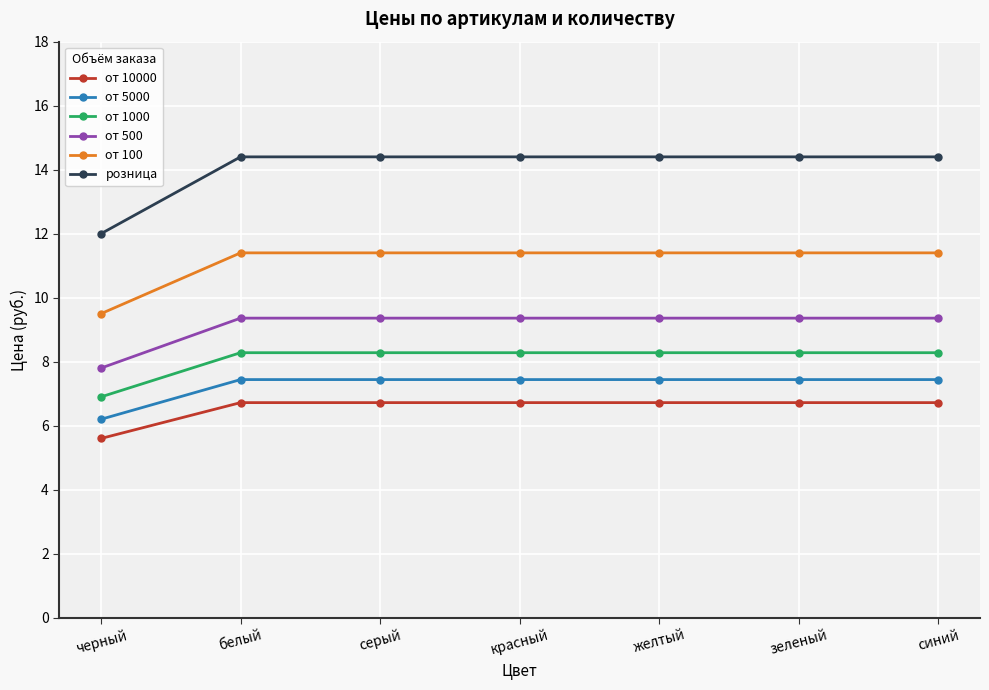

What is the highest value of the от 500 series?

9.4